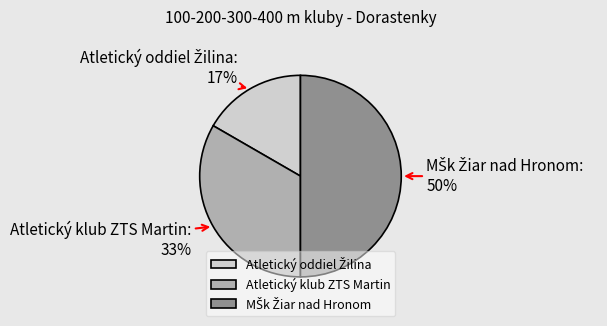

To the nearest percent, what is the average slice percentage?

33%